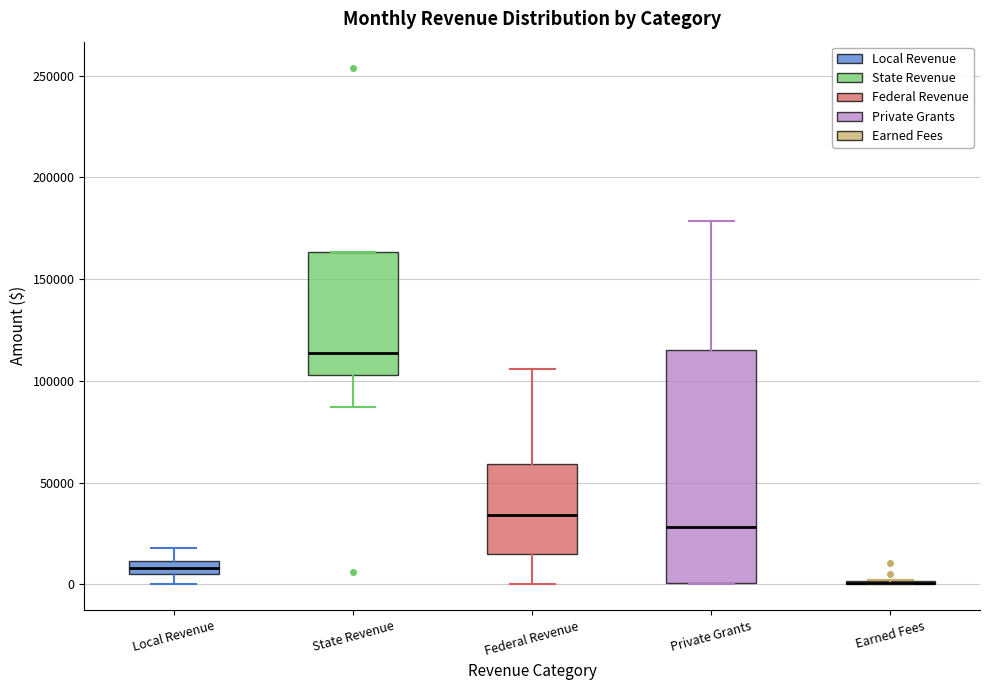

Which box is the tallest, from its lower edge to its upper edge?

Private Grants